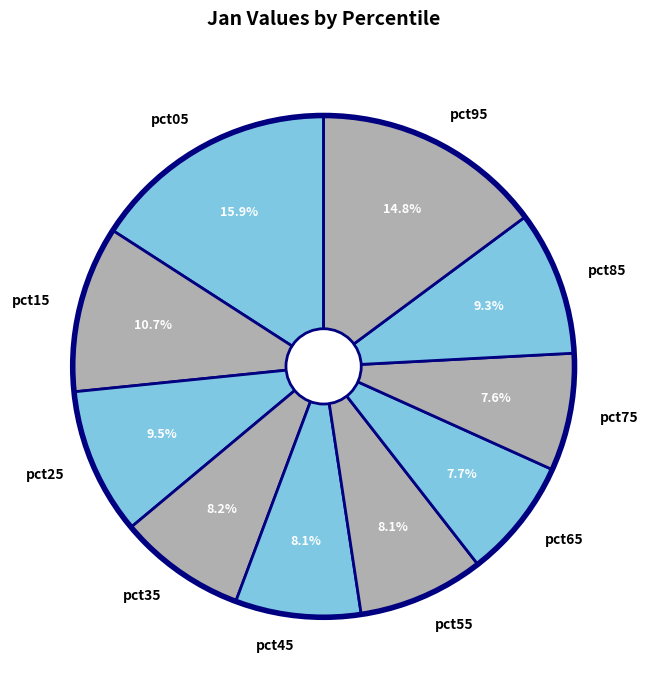

To the nearest percent, what is the combined percentage of pct15 and pct65?

18%